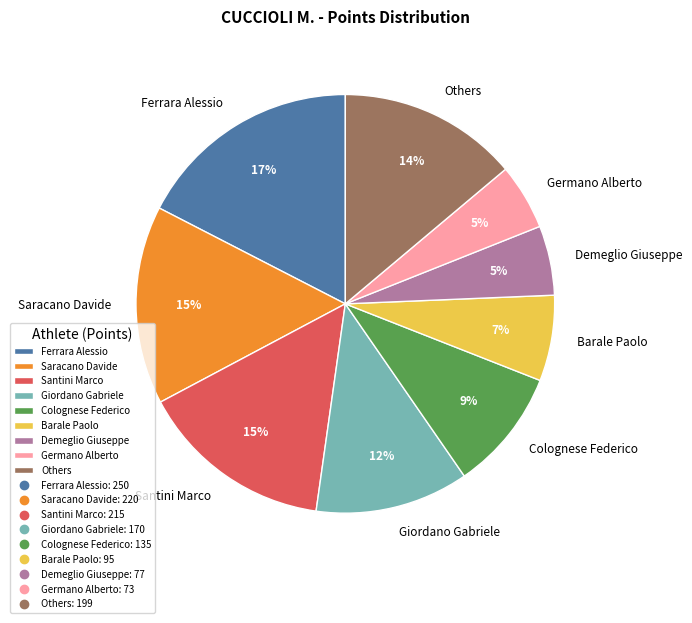

True or false: Saracano Davide accounts for 15% of the total.

True